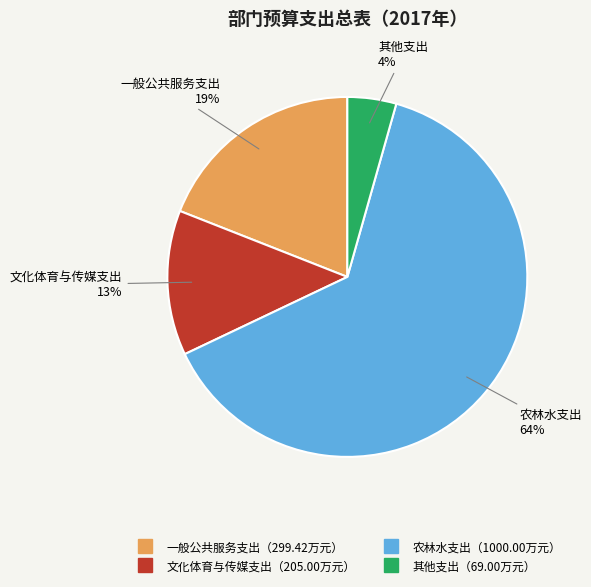

To the nearest percent, what is the average slice percentage?

25%